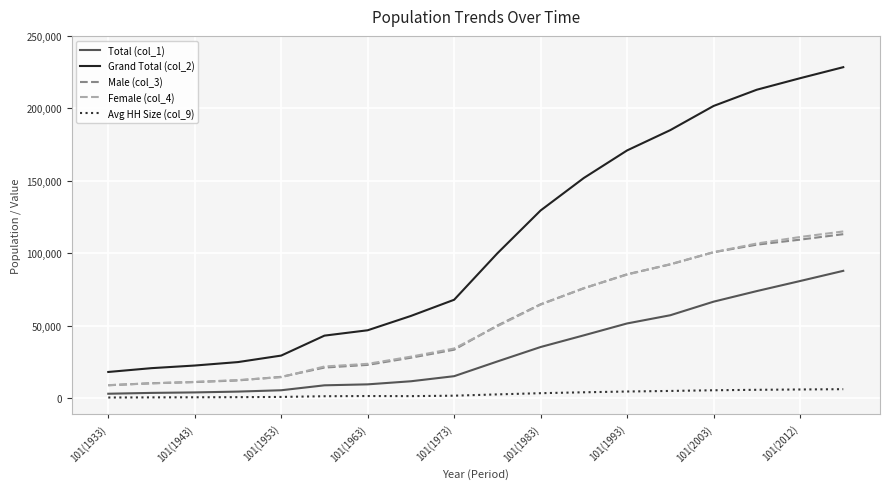

True or false: Avg HH Size (col_9) and Male (col_3) intersect in this chart.

False